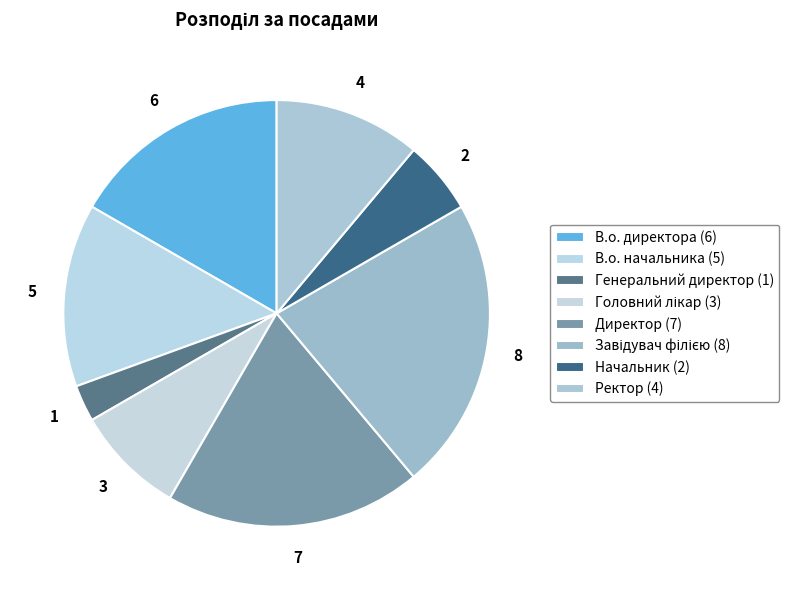

Between Завідувач філією and В.о. директора, which is larger?

Завідувач філією